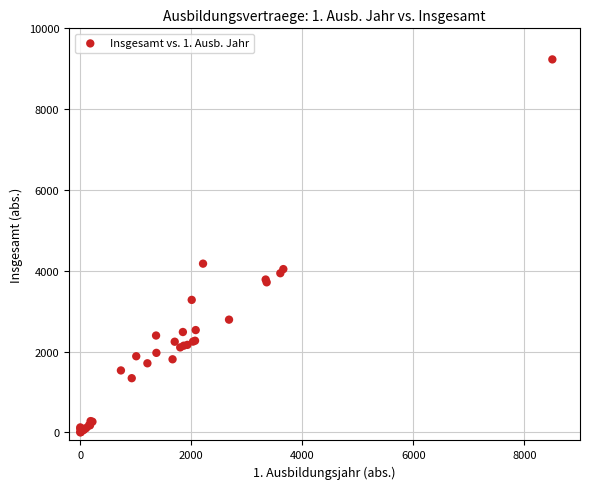

What Y value in the scatter plot is closest to 4615?

4176